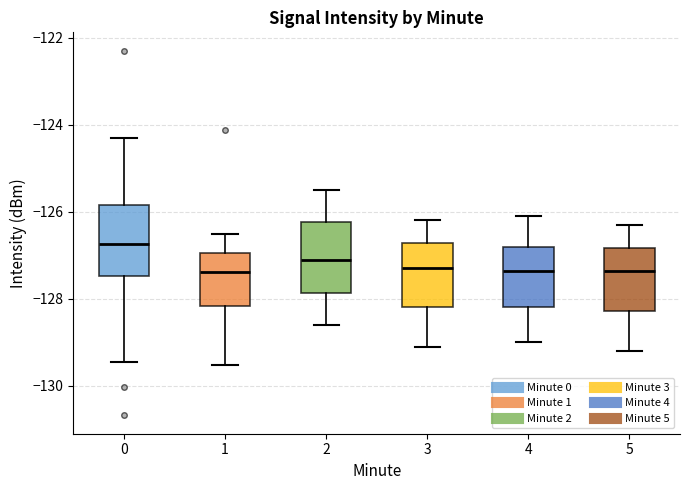

Reading left to right, read every box against the y-axis: the position of its median line, the range the box covers, and the ends of its whiskers. The values are not printed on the chart, so give them approximately, as read against the axis.

0: median -126.8, box -127.4 to -125.8, whiskers -129.4 to -124.2
1: median -127.4, box -128.2 to -127.0, whiskers -129.6 to -126.4
2: median -127.0, box -127.8 to -126.2, whiskers -128.6 to -125.4
3: median -127.2, box -128.2 to -126.8, whiskers -129.0 to -126.2
4: median -127.4, box -128.2 to -126.8, whiskers -129.0 to -126.0
5: median -127.4, box -128.2 to -126.8, whiskers -129.2 to -126.2